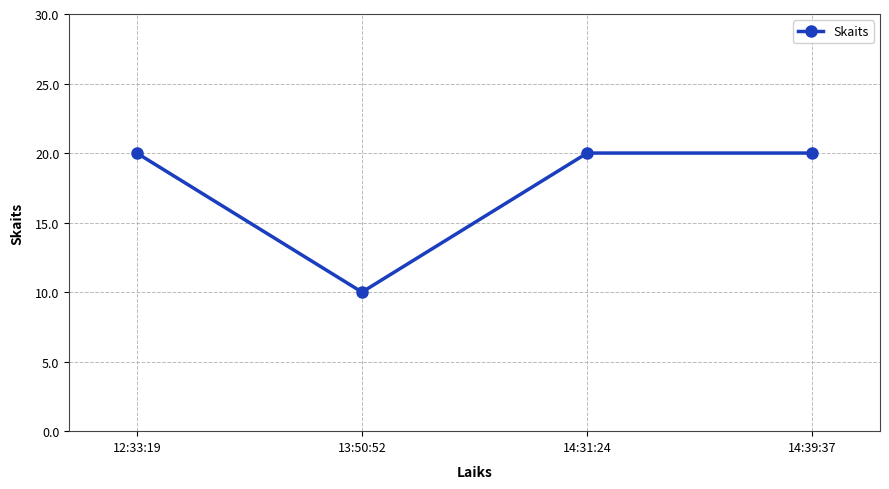

How many points are lower than both their immediate neighbors (excluding endpoints)?

1